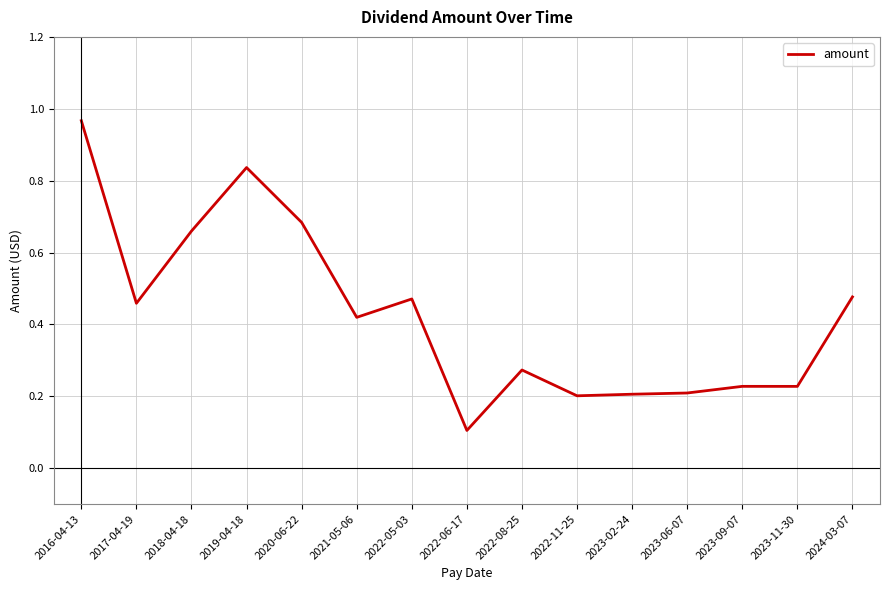

How many lines are shown in the chart?

1